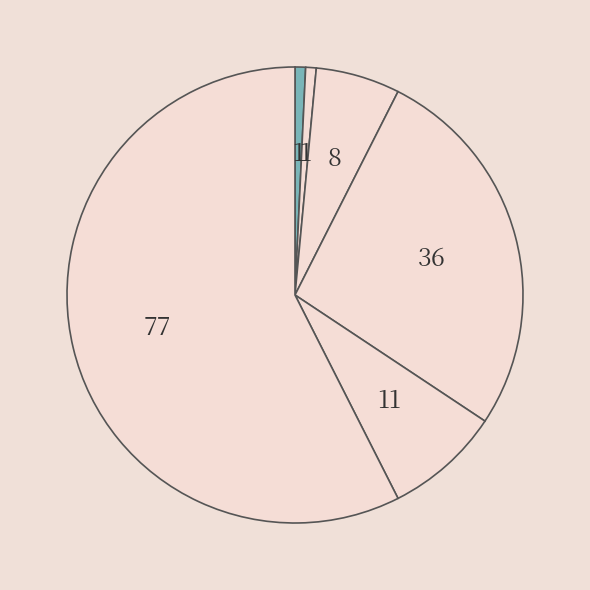

How many slices are in this pie chart?

6